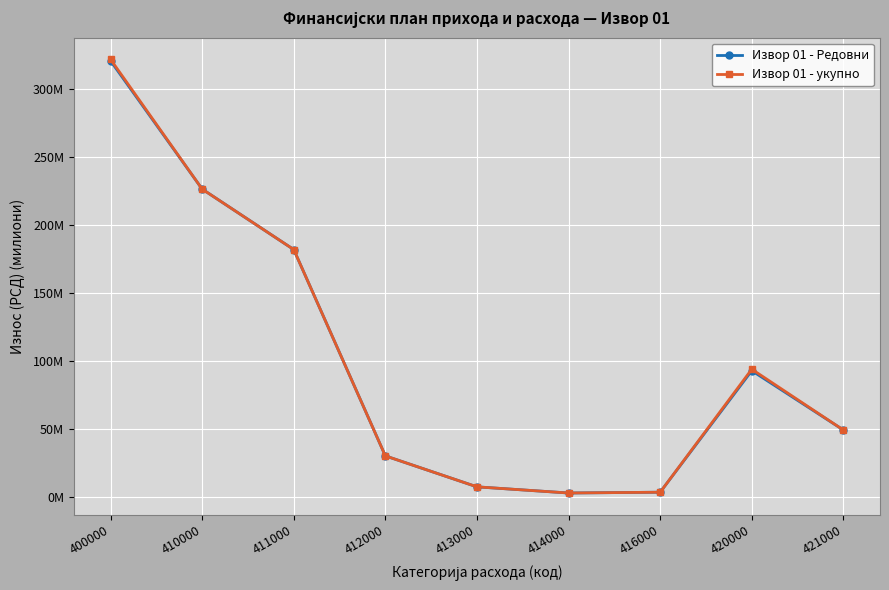

What is the maximum value for Извор 01 - укупно?

321.8